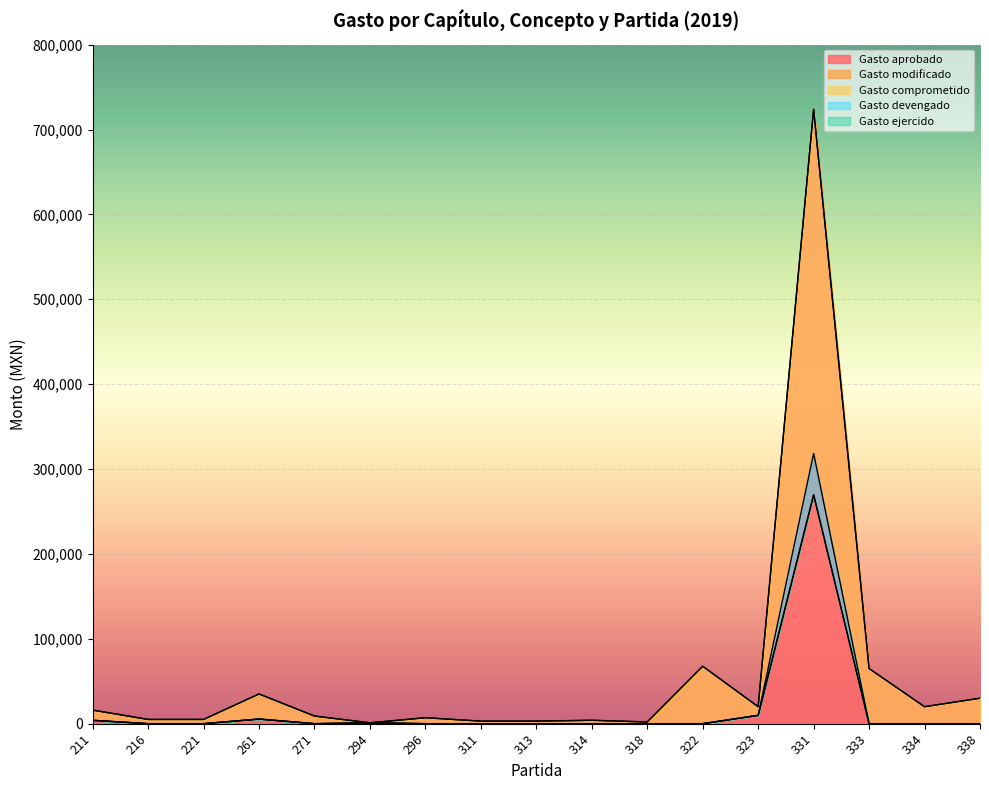

True or false: Gasto aprobado and Gasto comprometido intersect in this chart.

False